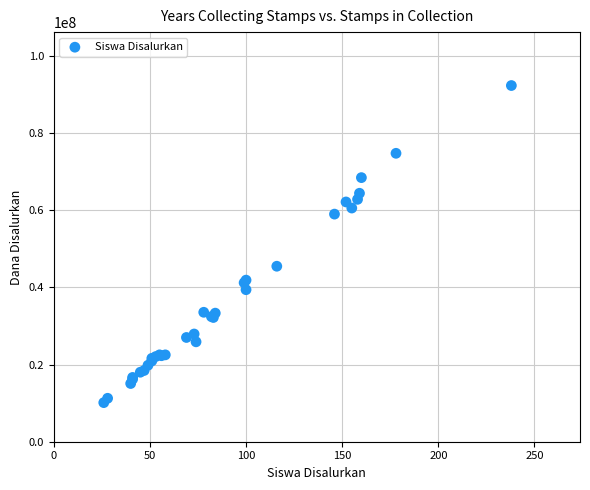

What Y value in the scatter plot is closest to 51187500?

45450000